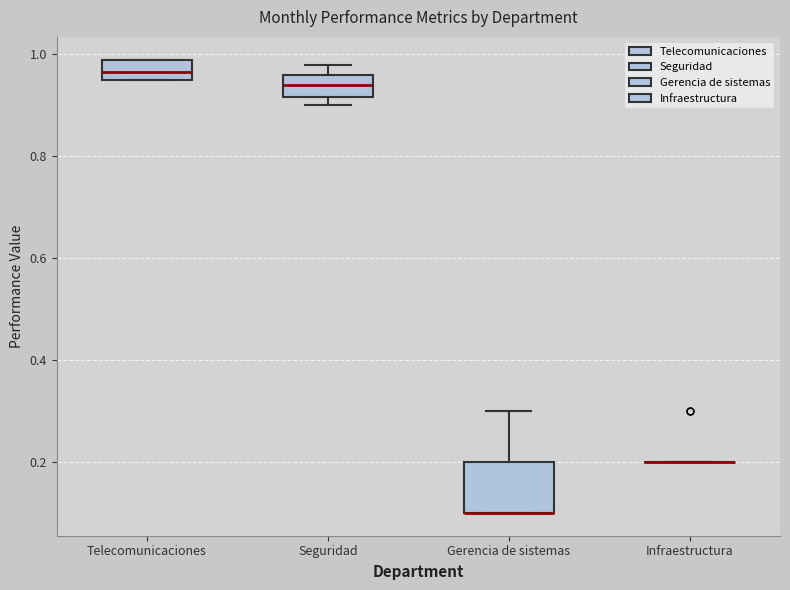

Where is the upper edge of the box for Seguridad on the y-axis? The values are not printed on the chart, so give them approximately, as read against the axis.

0.96